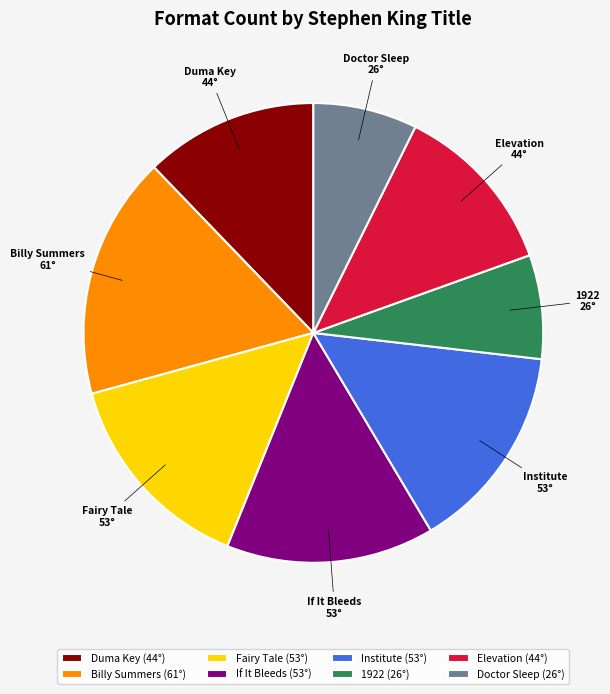

Between Institute and Billy Summers, which is larger?

Billy Summers